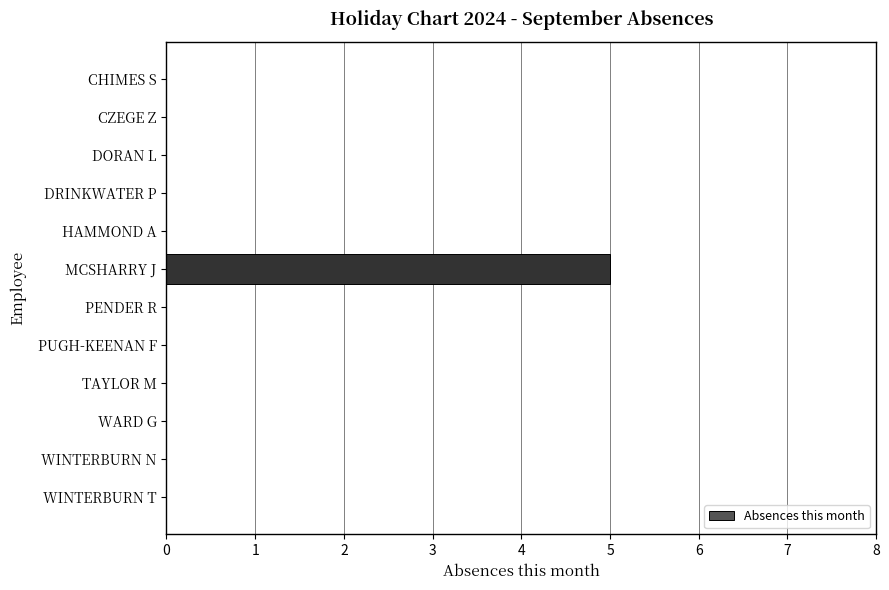

What is the maximum value shown in the chart?

5